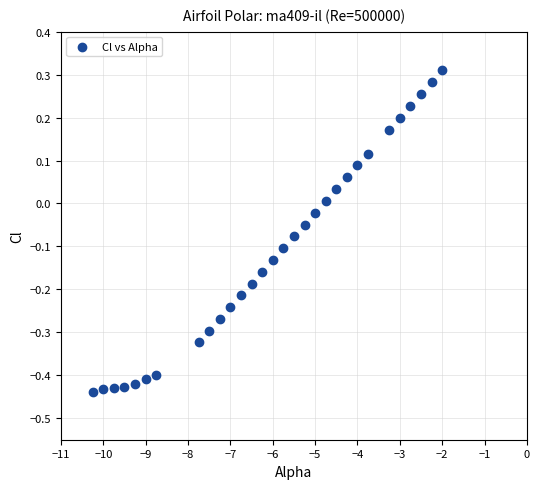

What is the range of Y values (max minus min)?

0.7